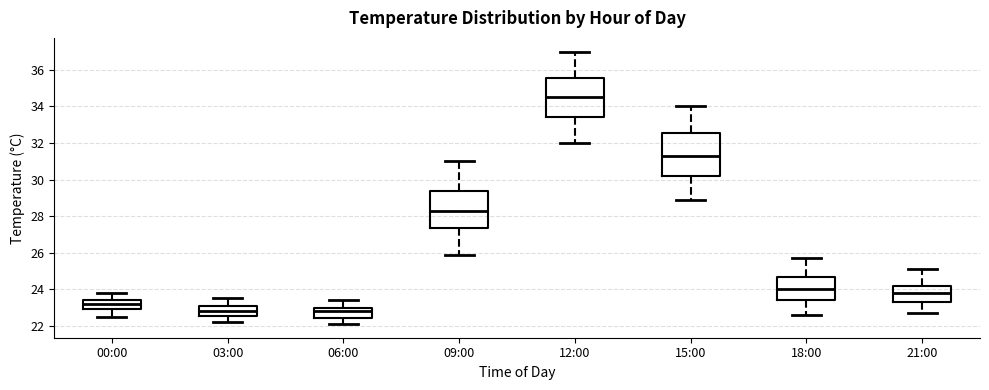

Reading left to right, read every box against the y-axis: the position of its median line, the range the box covers, and the ends of its whiskers. The values are not printed on the chart, so give them approximately, as read against the axis.

00:00: median 23.2, box 23.0 to 23.4, whiskers 22.6 to 23.8
03:00: median 22.8, box 22.6 to 23.2, whiskers 22.2 to 23.6
06:00: median 22.8, box 22.4 to 23.0, whiskers 22.2 to 23.4
09:00: median 28.4, box 27.4 to 29.4, whiskers 26.0 to 31.0
12:00: median 34.6, box 33.4 to 35.6, whiskers 32.0 to 37.0
15:00: median 31.4, box 30.2 to 32.6, whiskers 29.0 to 34.0
18:00: median 24.0, box 23.4 to 24.6, whiskers 22.6 to 25.8
21:00: median 23.8, box 23.4 to 24.2, whiskers 22.8 to 25.2